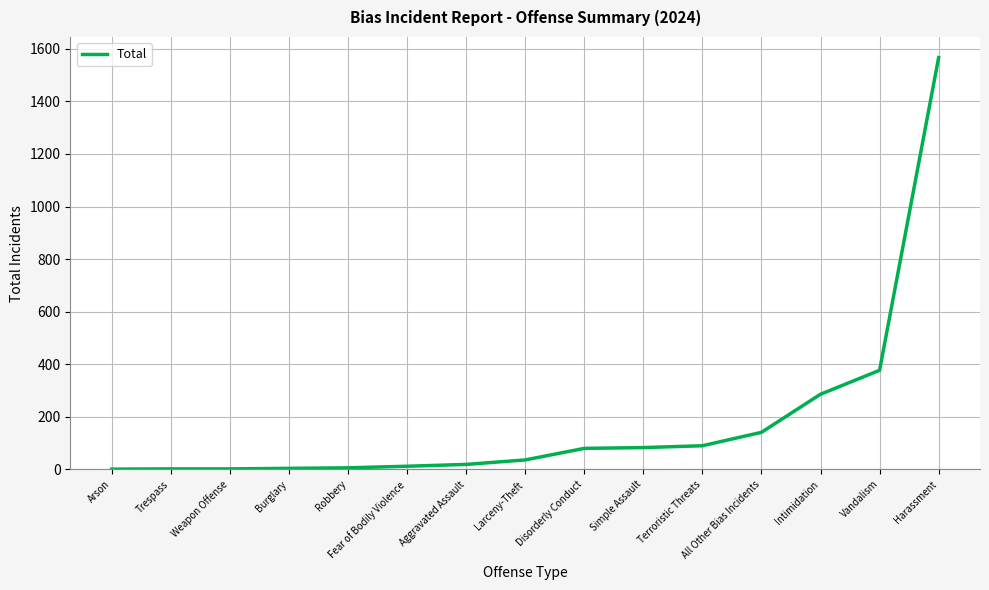

Is this an area chart (filled region under the line)?

No